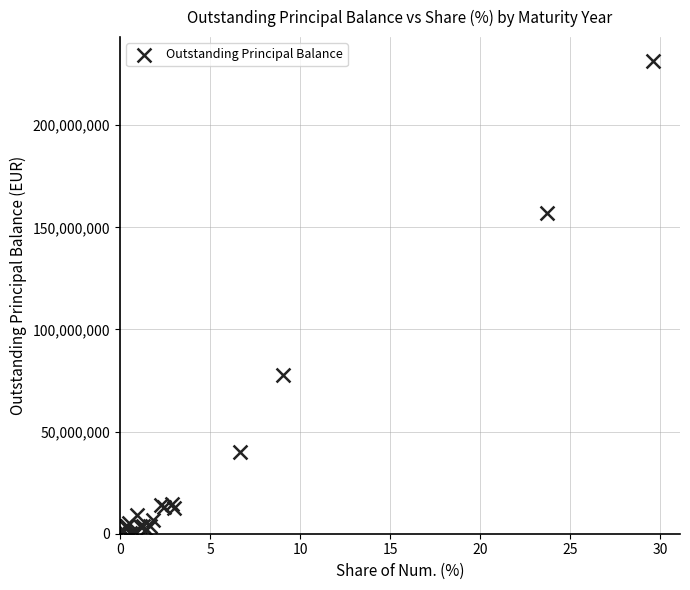

What Y value in the scatter plot is closest to 115772969?

77582612.0